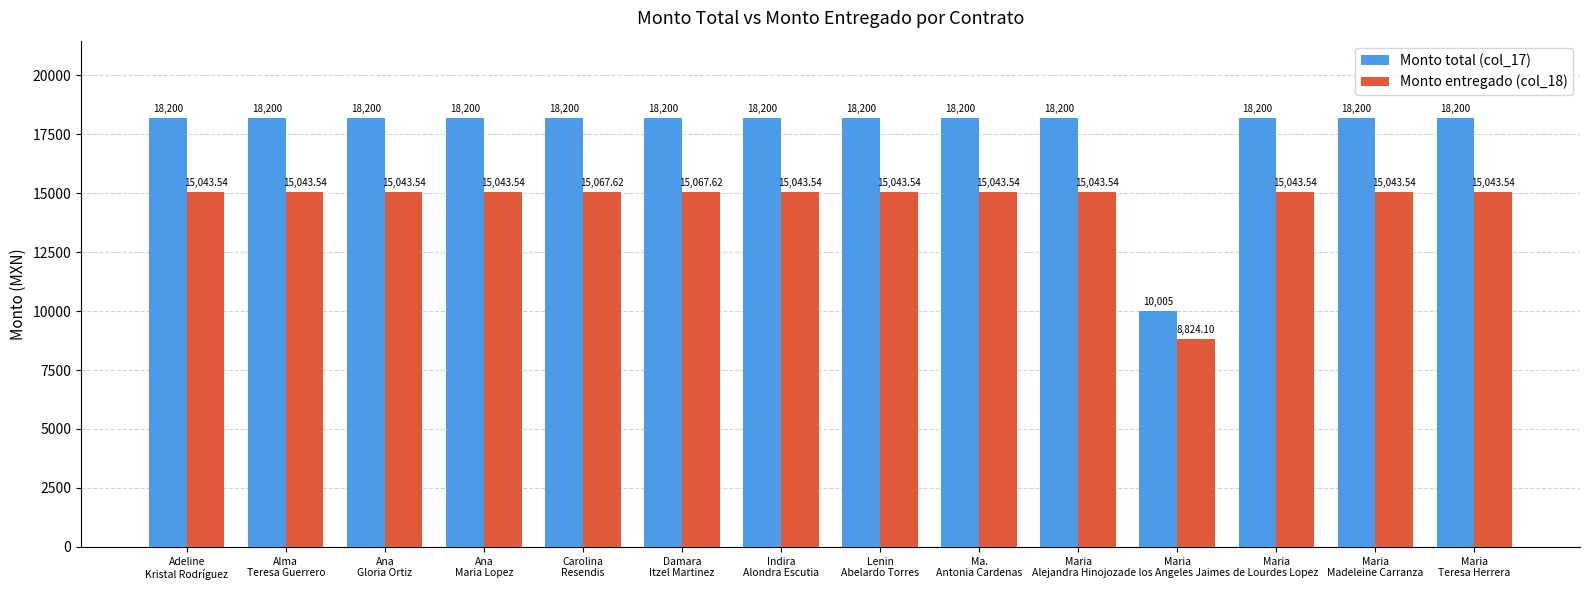

The value of Monto total (col_17) at Damara
Itzel Martinez is 18200.0. True or false?

True